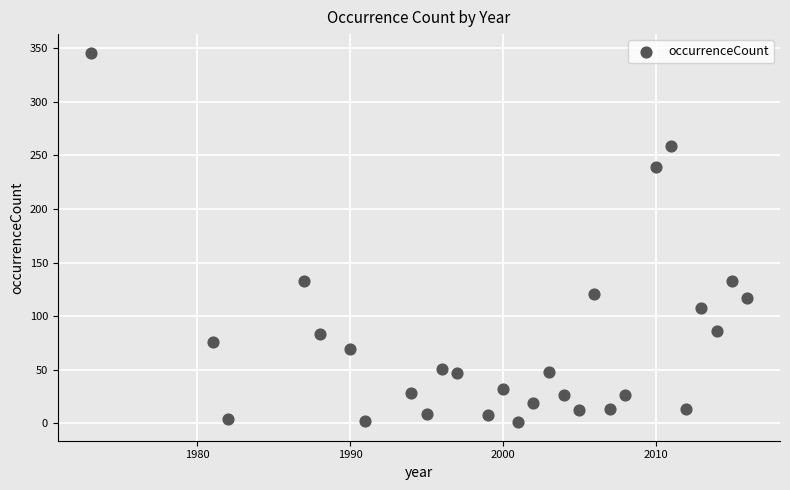

What is the range of X values (max minus min)?

43